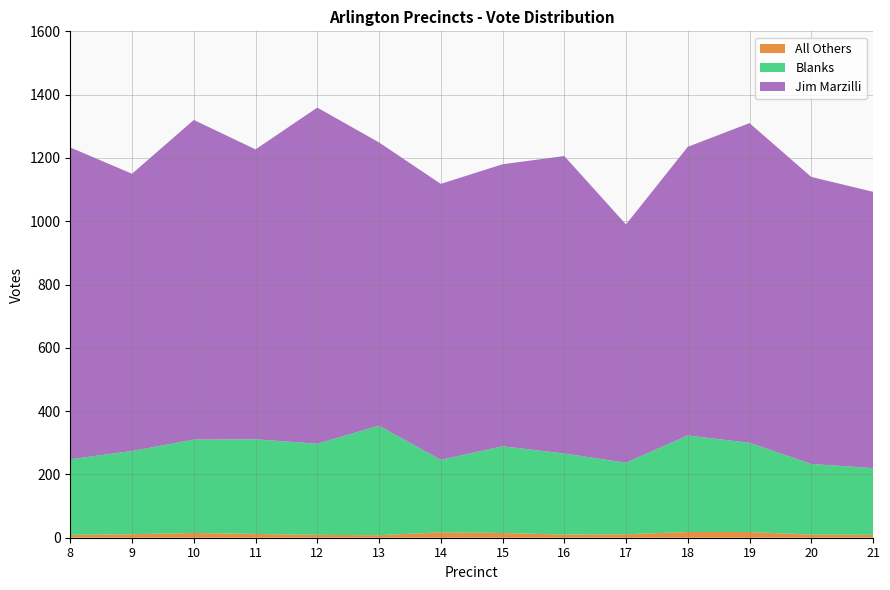

Reading left to right, transcribe all the data shown in this chart.

Jim Marzilli: 8=985	9=876	10=1010	11=916	12=1062	13=895	14=872	15=891	16=940	17=753	18=912	19=1010	20=907	21=873
Blanks: 8=239	9=263	10=295	11=299	12=288	13=346	14=229	15=274	16=256	17=226	18=305	19=282	20=223	21=211
All Others: 8=9	9=11	10=15	11=12	12=9	13=8	14=17	15=15	16=10	17=11	18=18	19=18	20=10	21=9